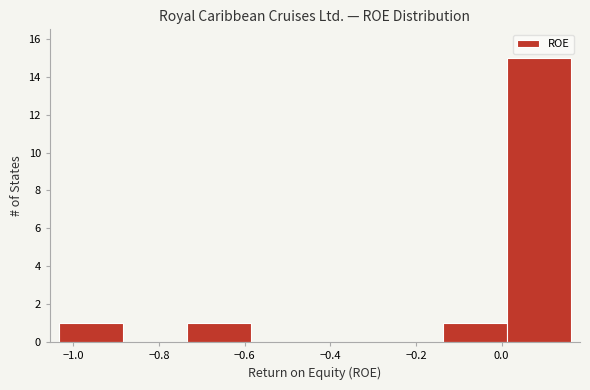

What is the height of the bar covering -0.14 to 0.02 on the x-axis? Neither the bar edges nor the heights are printed on the chart, so give them approximately, as read against the axes.

1